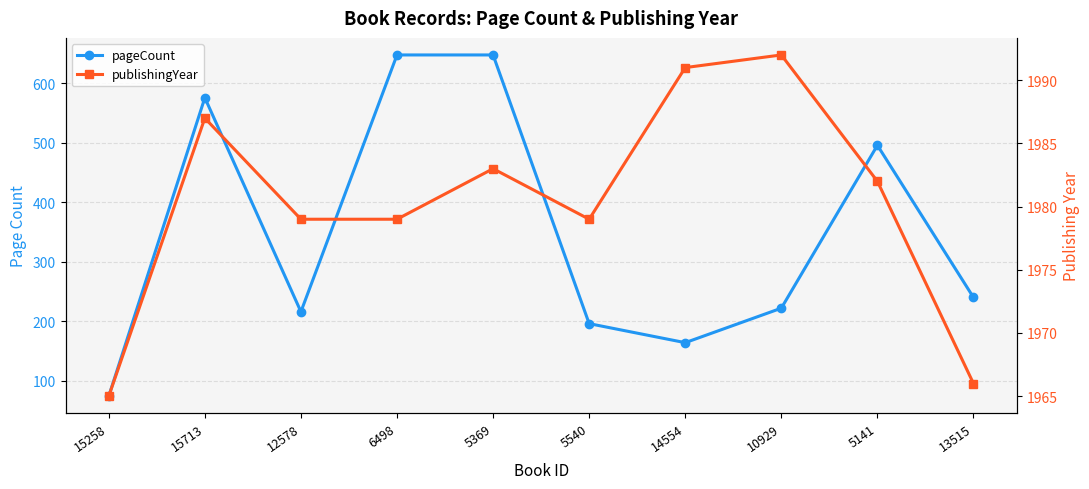

Is it true that publishingYear equals 3067 at 14554?

False